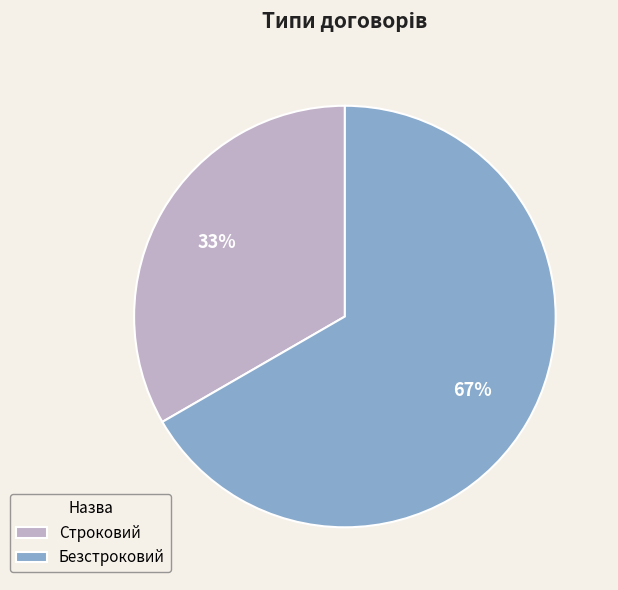

Which has a higher value, Строковий or Безстроковий?

Безстроковий